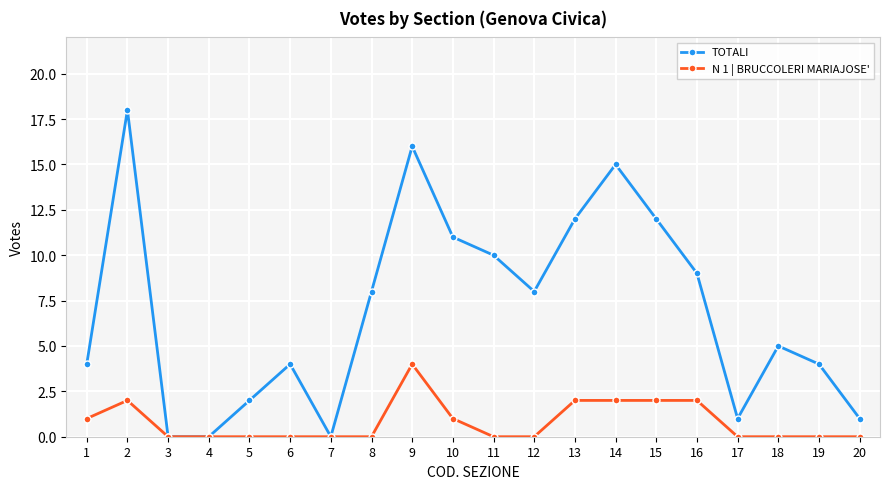

Is this an area chart (filled region under the line)?

No